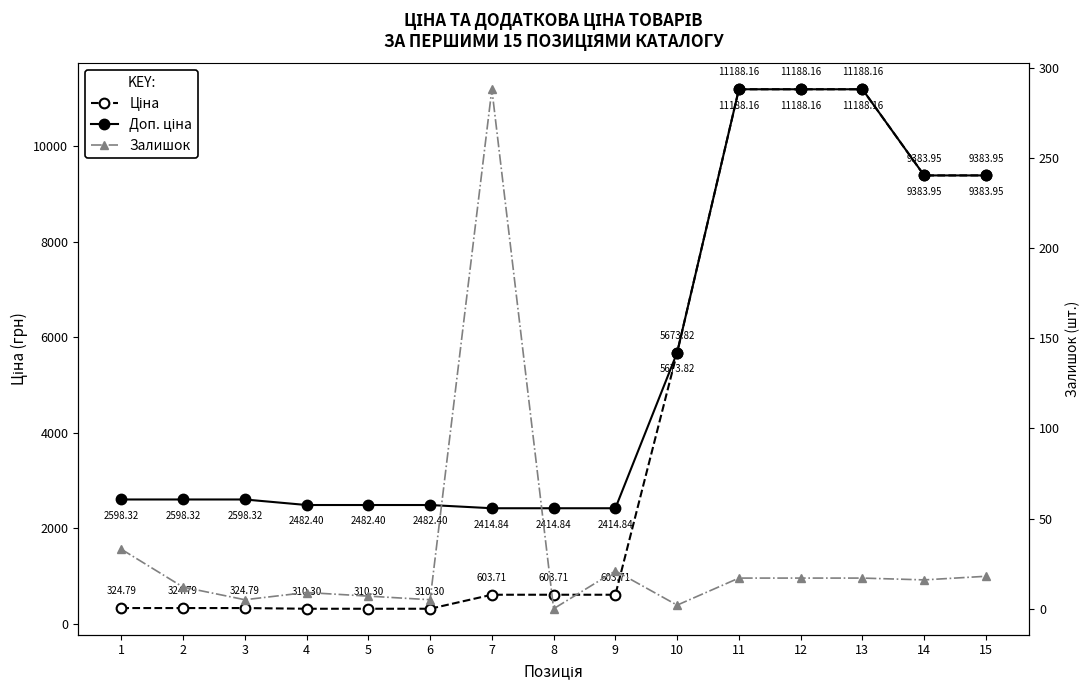

Which category has the lowest value in the Доп. ціна series?

7